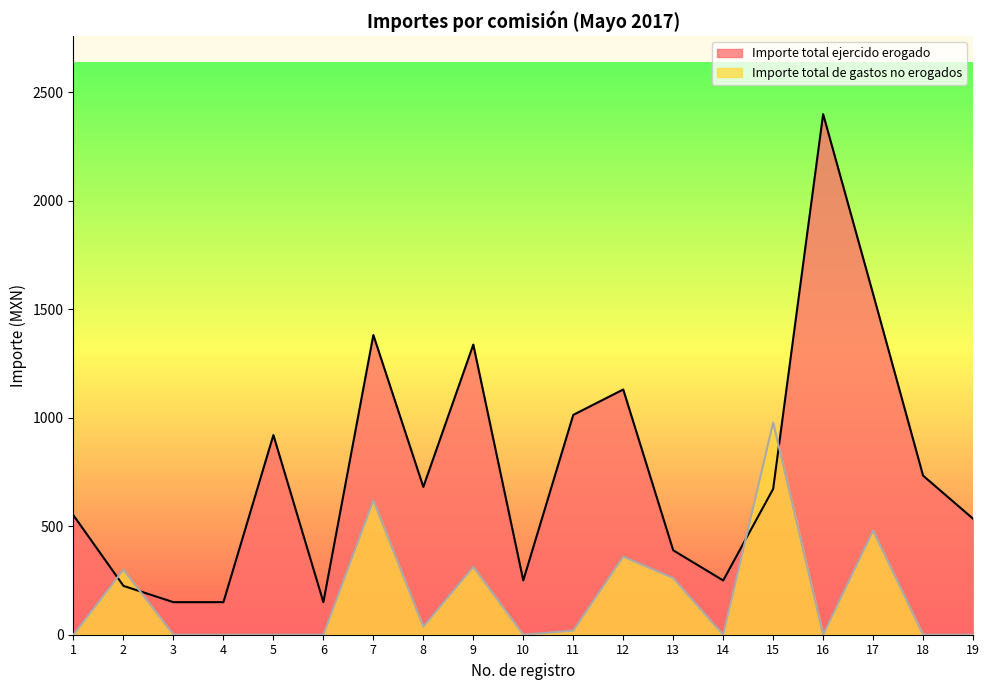

What is the difference between the second highest and minimum values in the Importe total de gastos no erogados series?

619.0